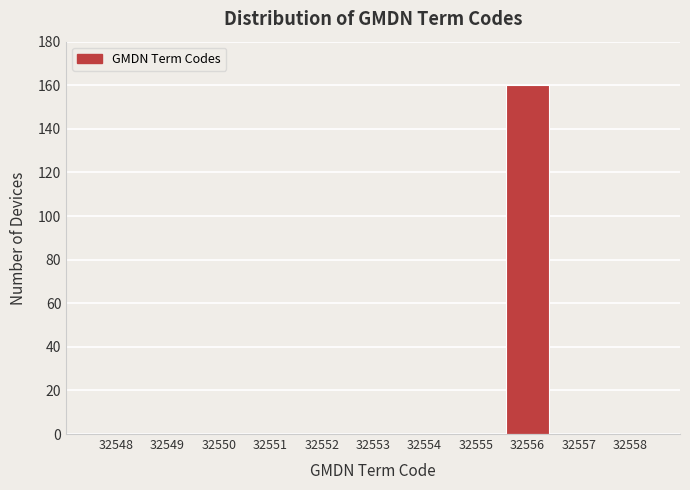

Reading right to left, transcribe all the data shown in this chart.

32558=0	32557=0	32556=160	32555=0	32554=0	32553=0	32552=0	32551=0	32550=0	32549=0	32548=0